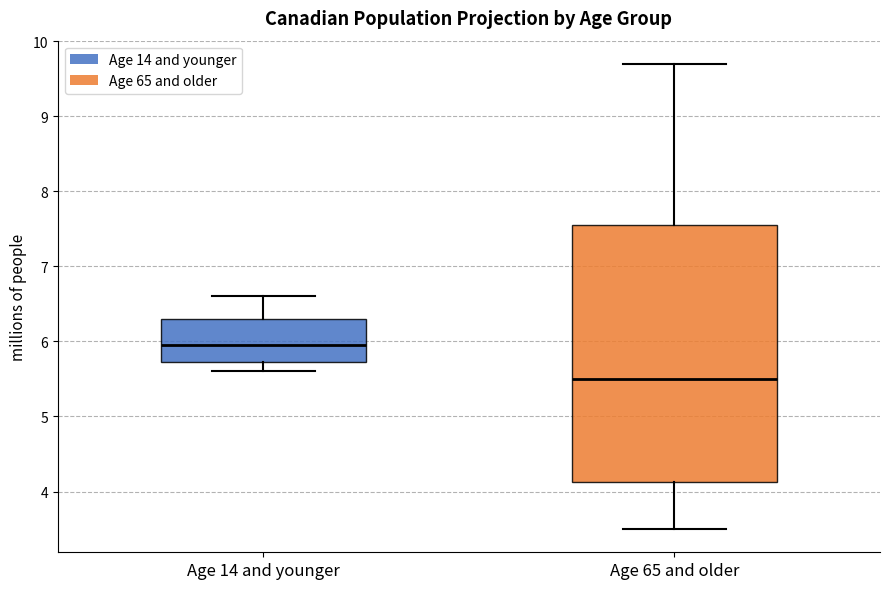

Where does the median line of the box for Age 14 and younger sit on the y-axis? The values are not printed on the chart, so give them approximately, as read against the axis.

6.0